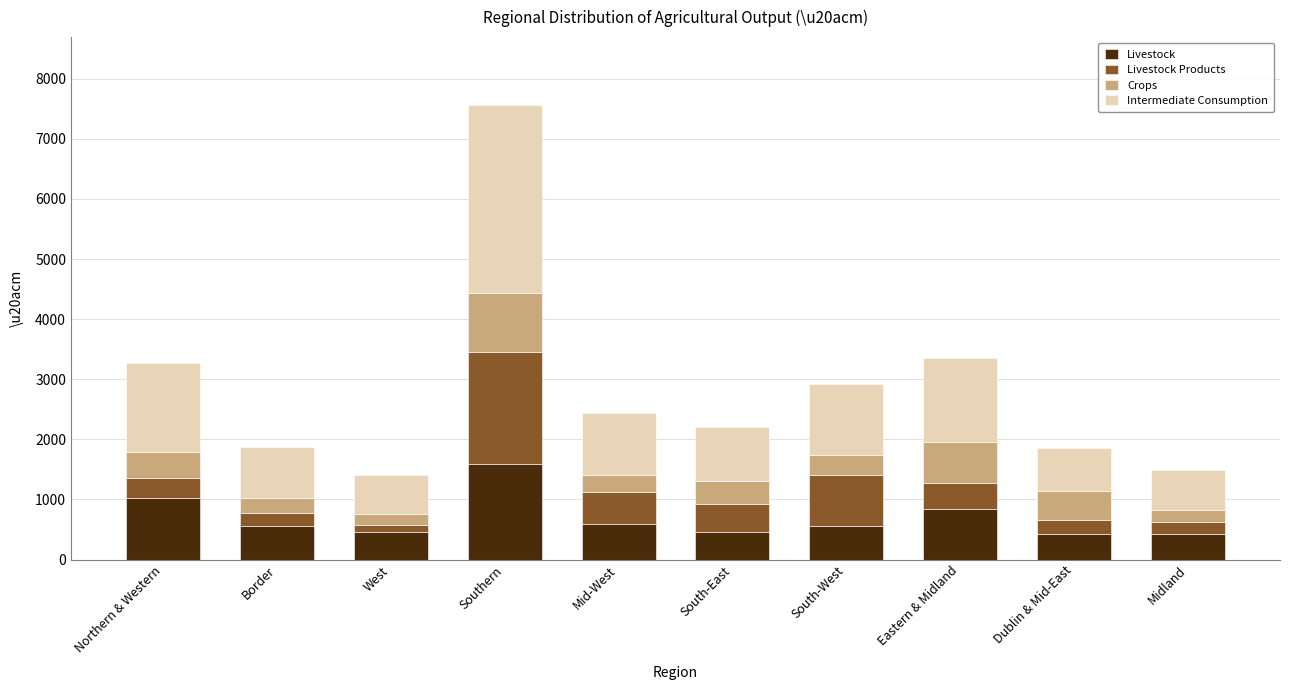

What is the total value across all series at Midland?

1486.3